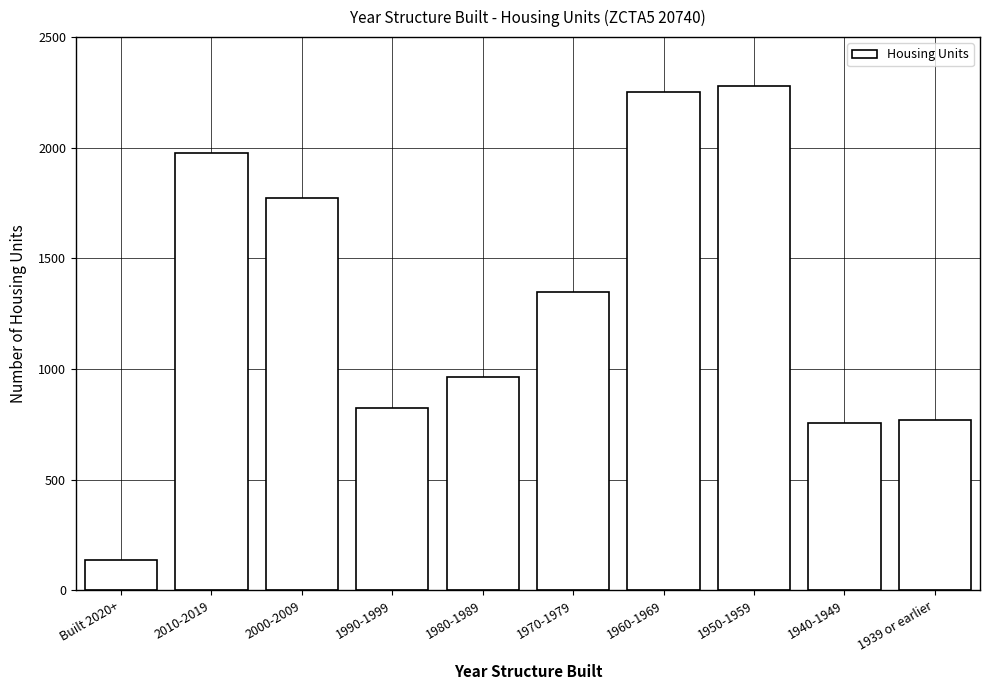

Reading left to right, what are all the values shown in this chart?

137	1978	1774	823	963	1347	2252	2280	757	768